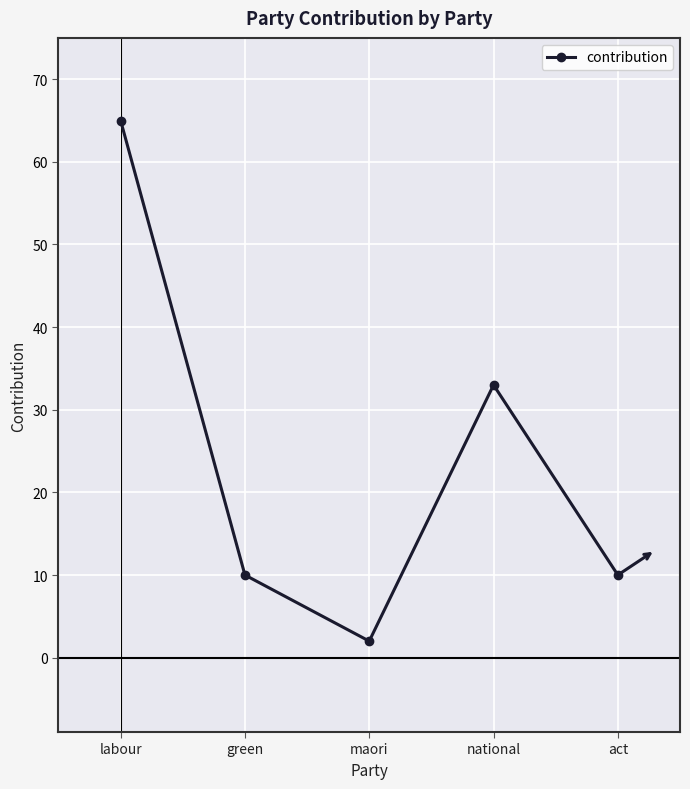

Reading left to right, list all the values displayed in this chart.

65	10	2	33	10